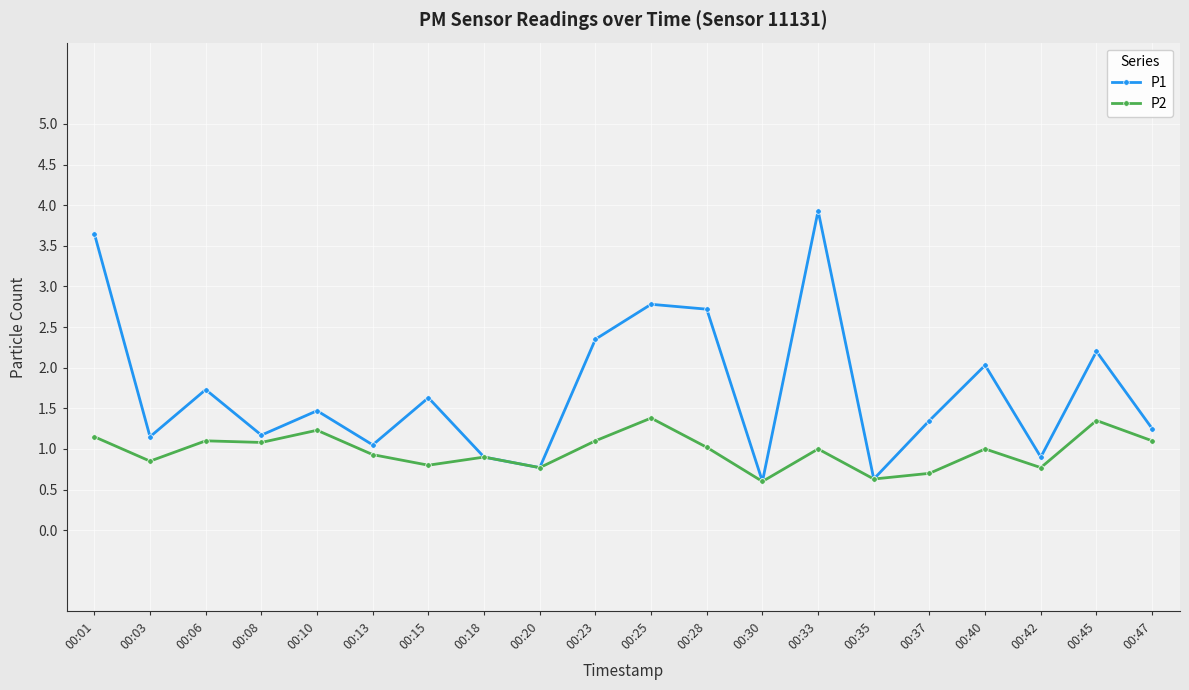

What is the sum of the P2 values at 00:23 and 00:42?

1.9